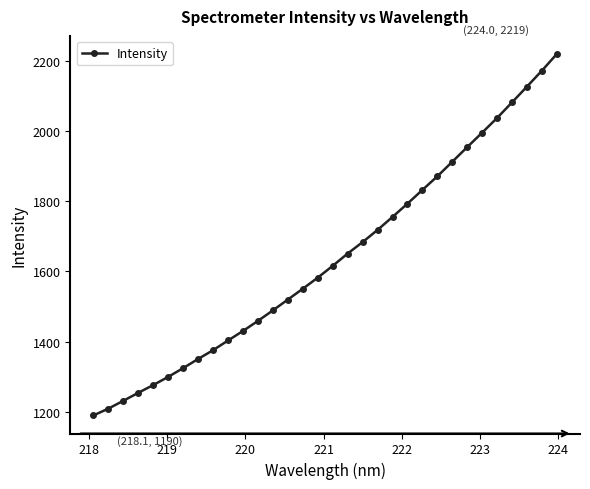

True or false: there are more than 2 points higher than both neighbors.

False